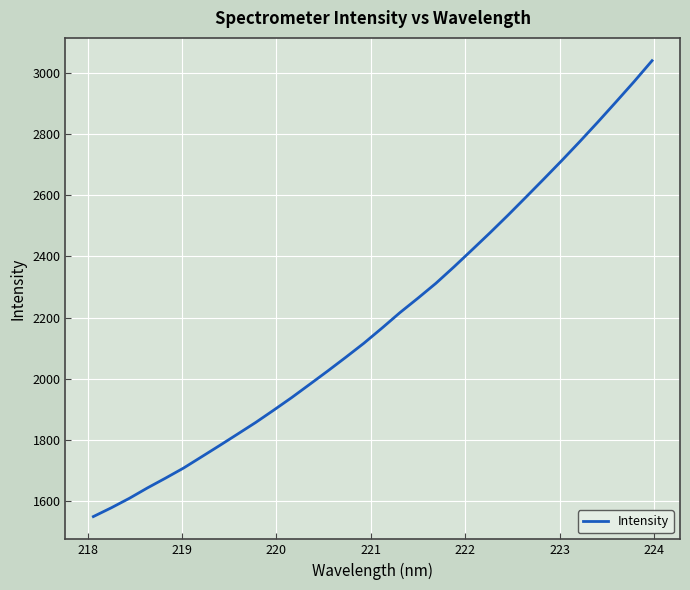

True or false: the data has more than 1 interior local peaks.

False